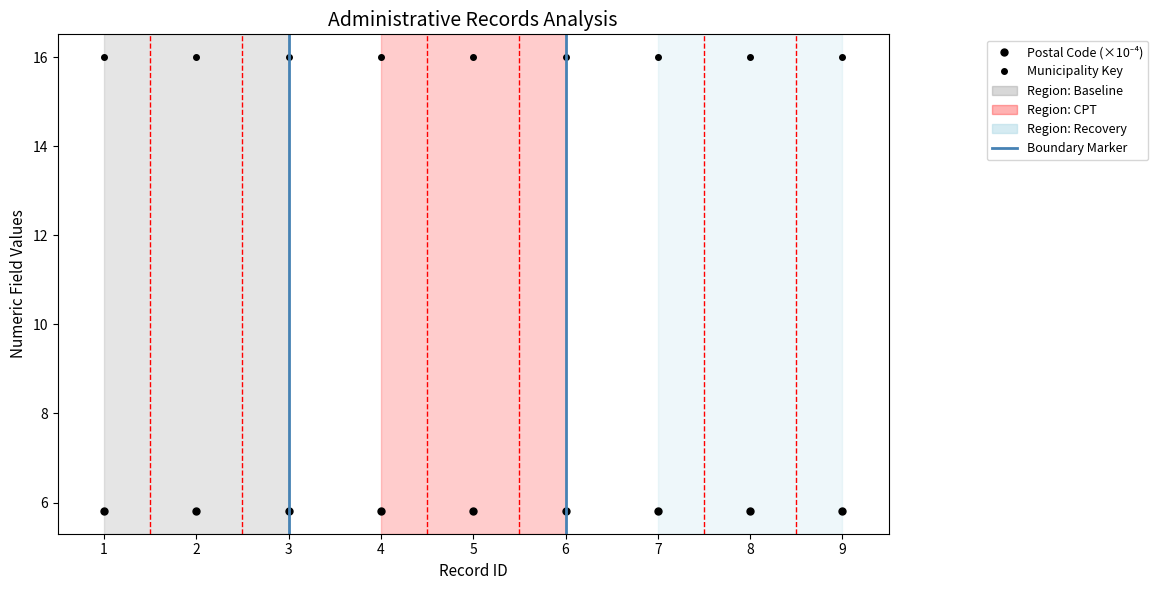

What is the maximum value shown in the chart?

16.0